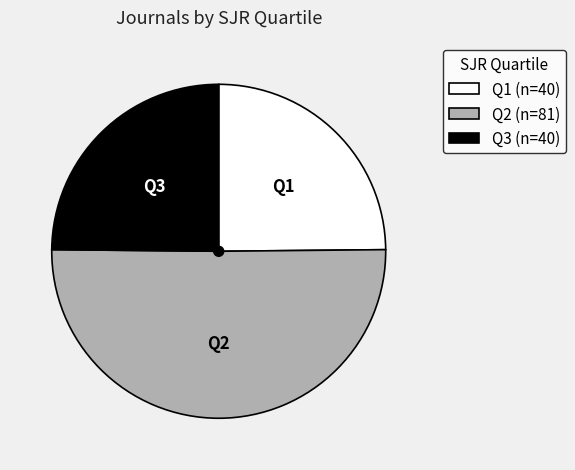

Is Q1 (n=40) the majority of the pie?

No